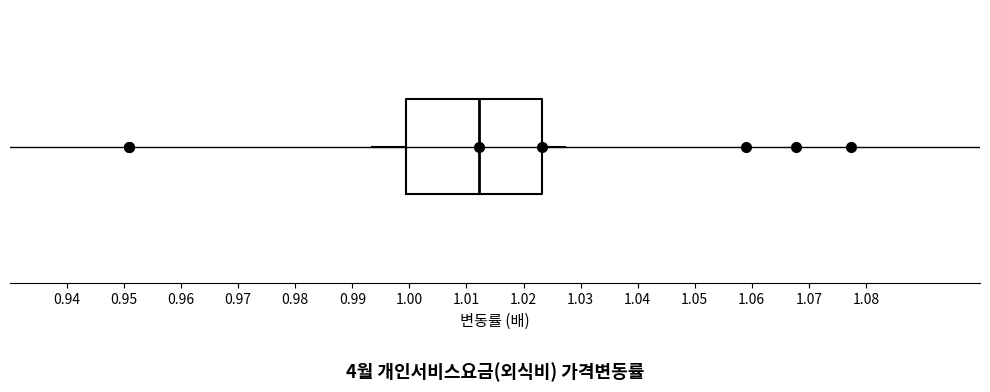

Where does the median line of the box sit on the x-axis? The values are not printed on the chart, so give them approximately, as read against the axis.

1.012